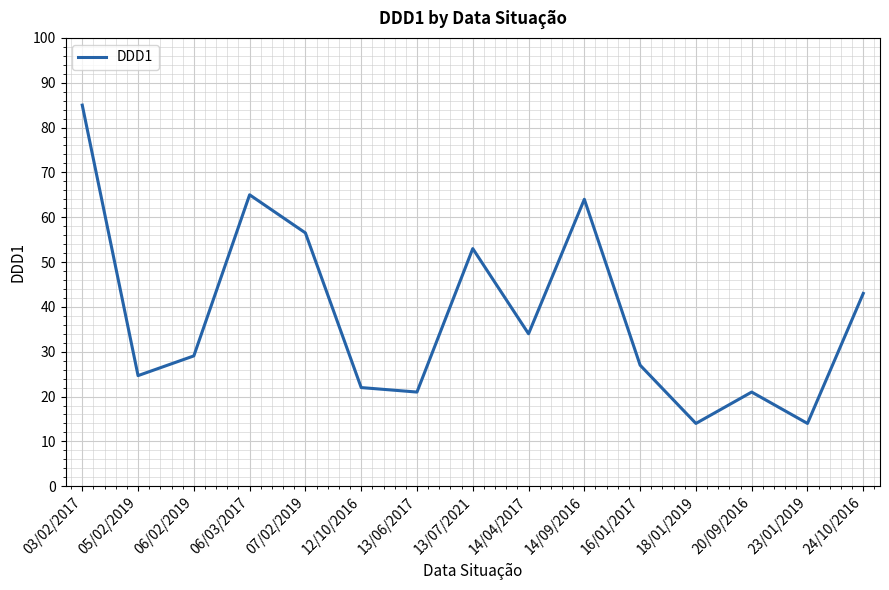

What is the maximum value shown in the chart?

85.0